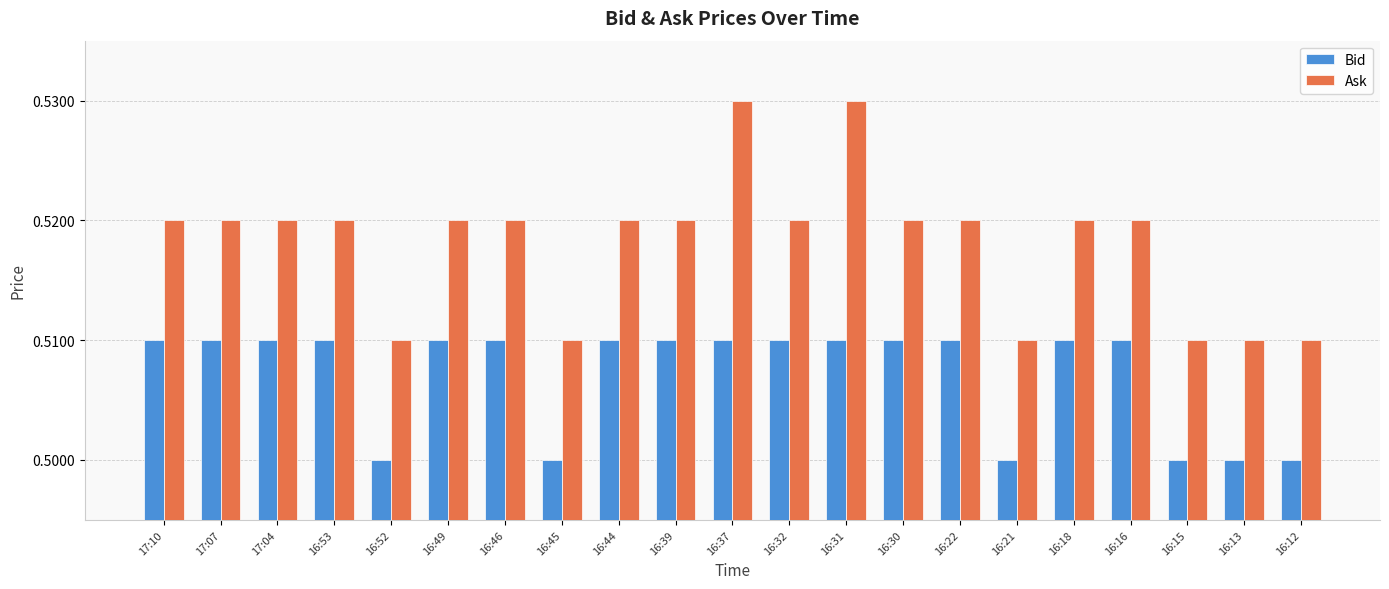

Which series has the widest spread of values?

Ask